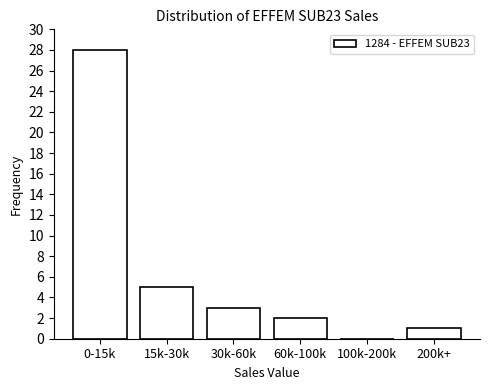

Reading left to right, list all the values displayed in this chart.

0-15k=28	15k-30k=5	30k-60k=3	60k-100k=2	100k-200k=0	200k+=1